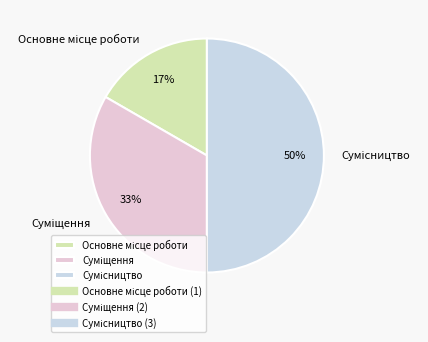

To the nearest percent, what is the average slice percentage?

33%